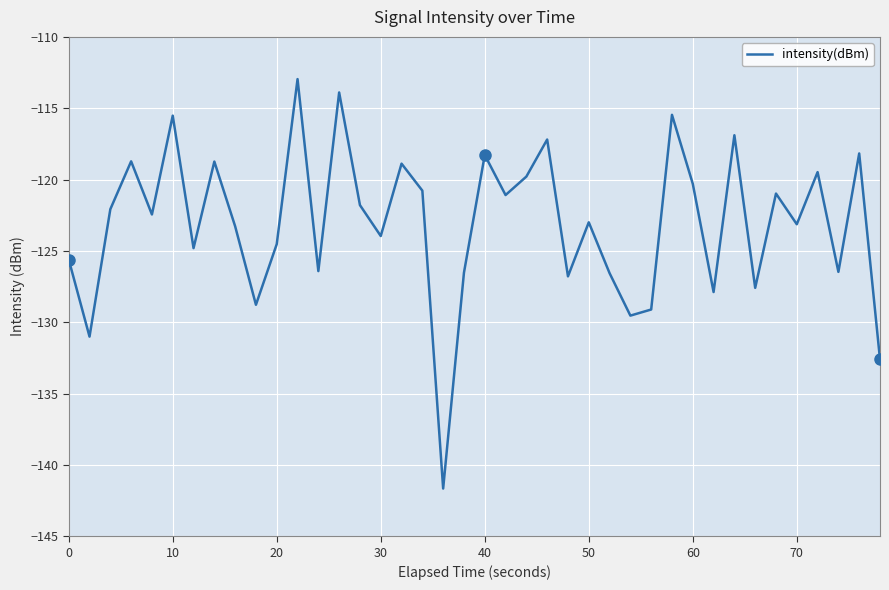

How many lines are shown in the chart?

1